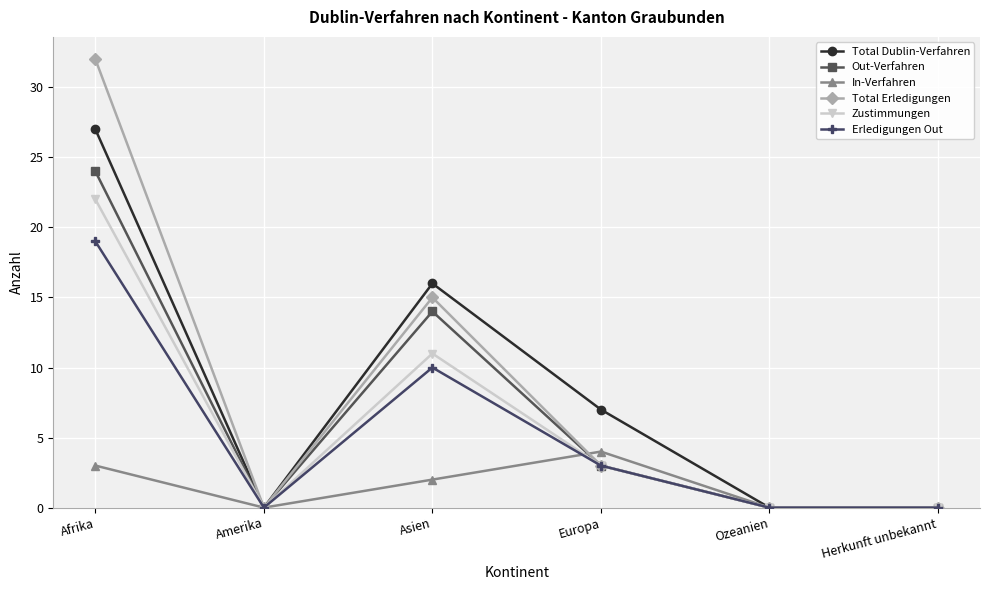

At which category does In-Verfahren reach its first local valley?

Amerika